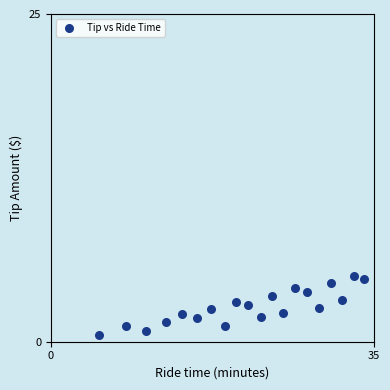

What is the range of Y values (max minus min)?

4.5